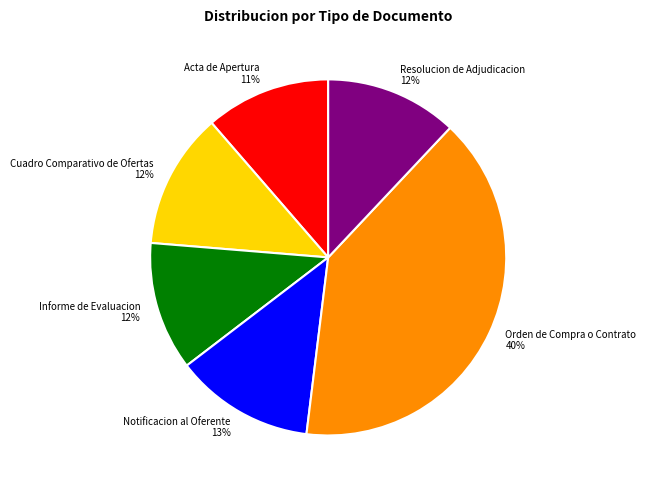

To the nearest percent, what is the difference between the Acta de Apertura and Orden de Compra o Contrato slice percentages?

29%